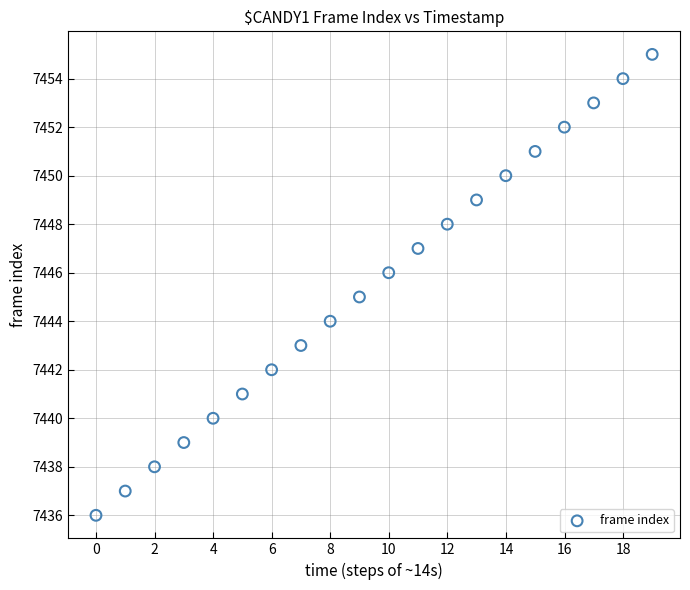

What is the range of Y values (max minus min)?

19